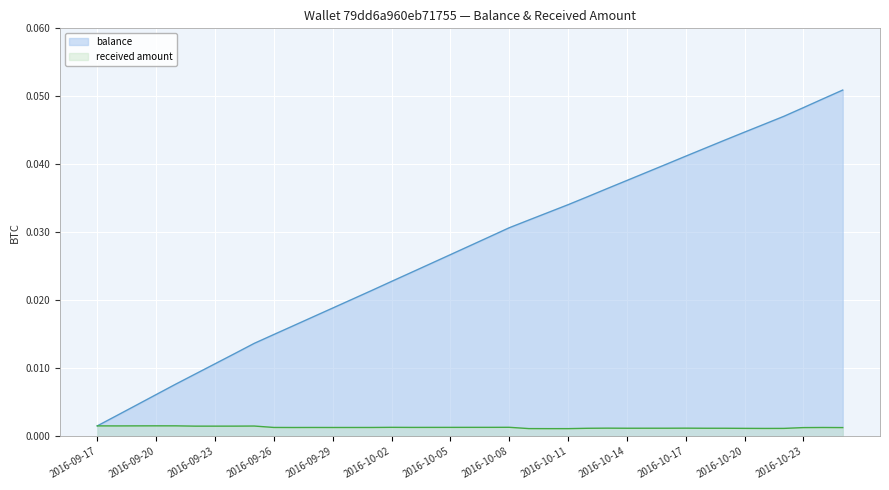

The balance series shows 0.0 at 2016-09-29. True or false?

True